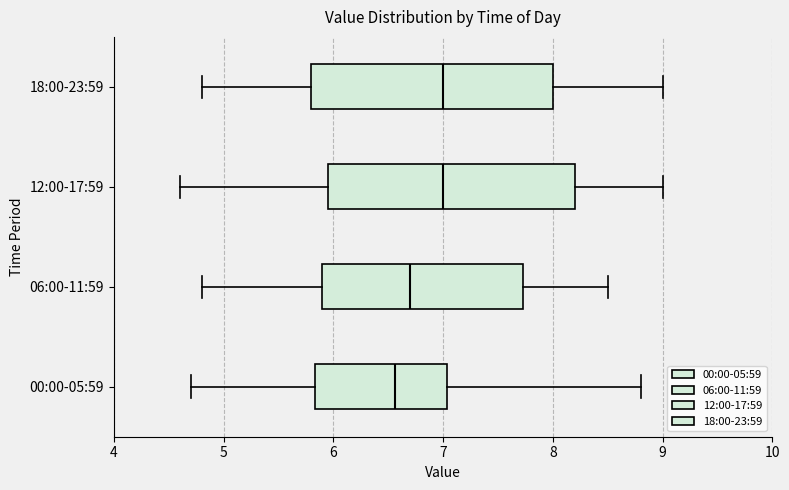

Where does the right whisker of the box for 06:00-11:59 end on the x-axis? The values are not printed on the chart, so give them approximately, as read against the axis.

8.5